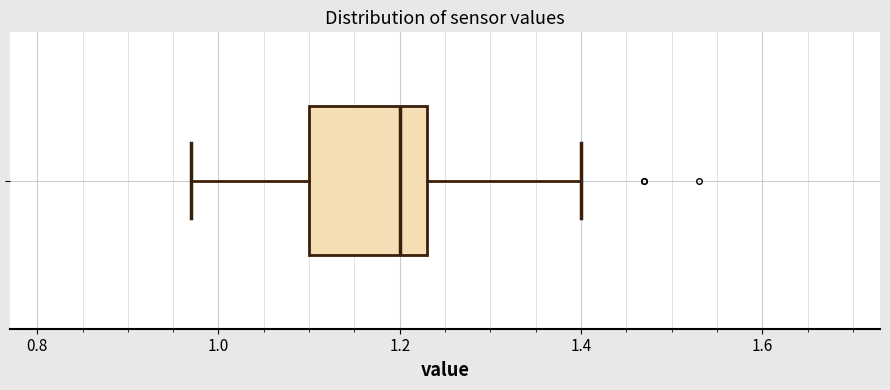

Read this box plot against the x-axis: the position of the median line, the range covered by the box, and the ends of both whiskers. The values are not printed on the chart, so give them approximately, as read against the axis.

median 1.20, box 1.10 to 1.24, whiskers 0.98 to 1.40